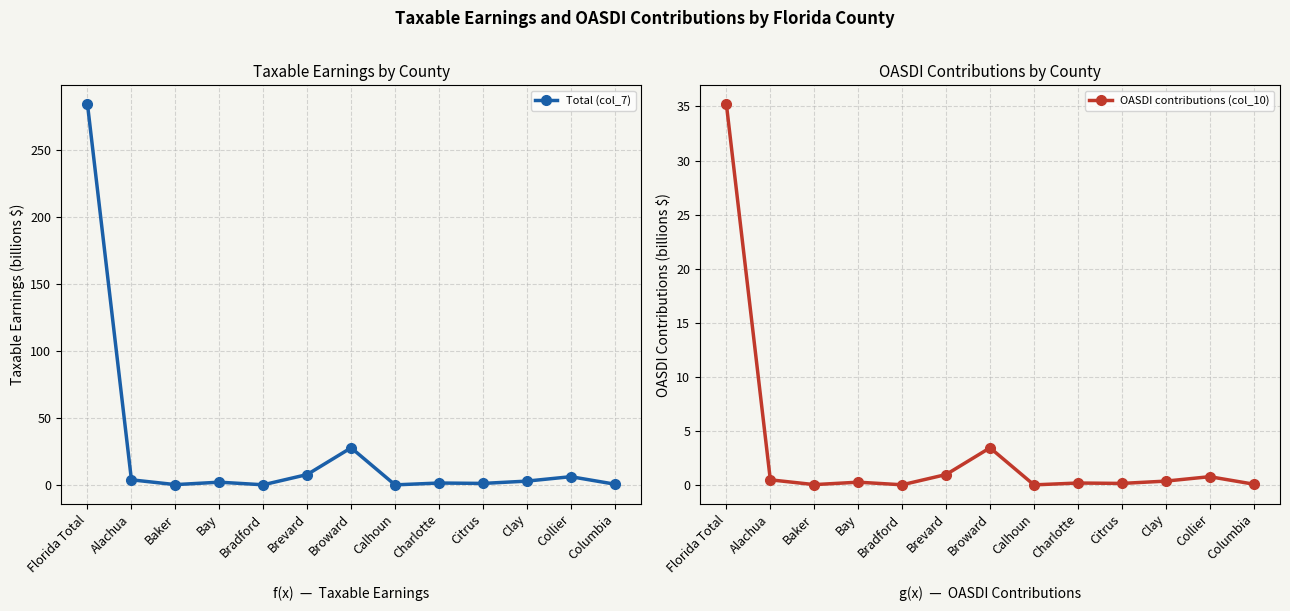

Reading left to right, list all the values displayed in this chart.

Total (col_7): Florida Total=283.8	Alachua=3.9	Baker=0.4	Bay=2.2	Bradford=0.2	Brevard=7.9	Broward=27.8	Calhoun=0.2	Charlotte=1.5	Citrus=1.2	Clay=3.0	Collier=6.3	Columbia=0.7
OASDI contributions (col_10): Florida Total=35.2	Alachua=0.5	Baker=0.0	Bay=0.3	Bradford=0.0	Brevard=1.0	Broward=3.4	Calhoun=0.0	Charlotte=0.2	Citrus=0.2	Clay=0.4	Collier=0.8	Columbia=0.1